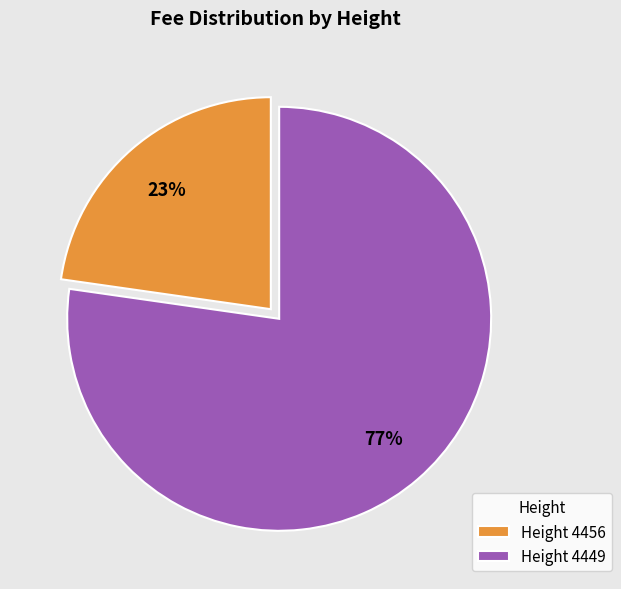

The Height 4449 slice represents 77% of the pie. True or false?

True